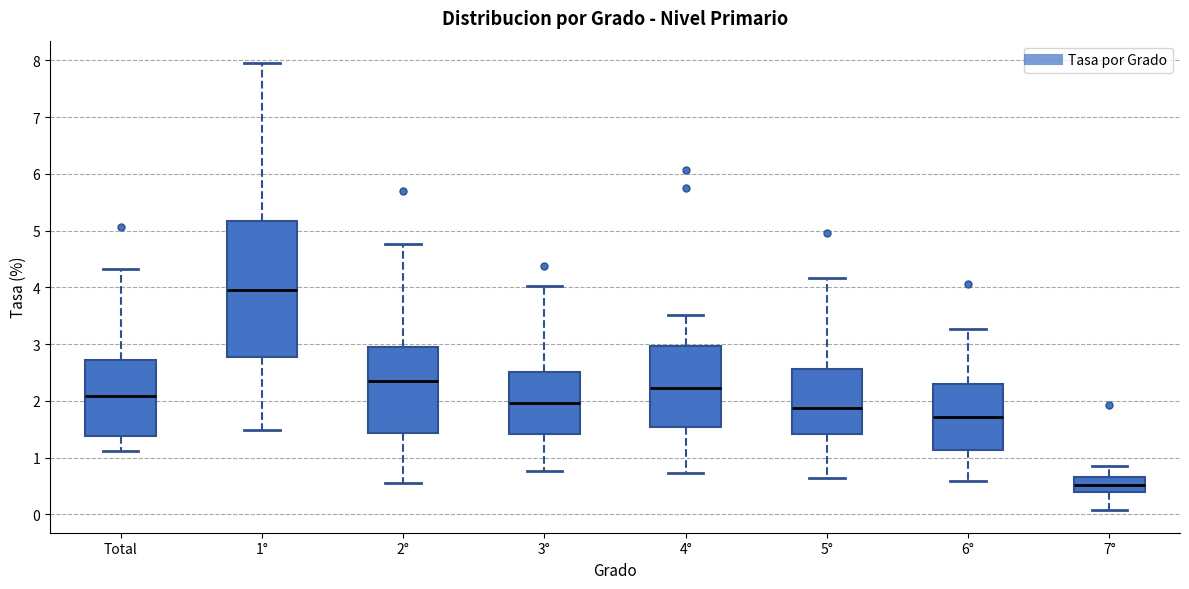

Which box's median line is the highest?

1°